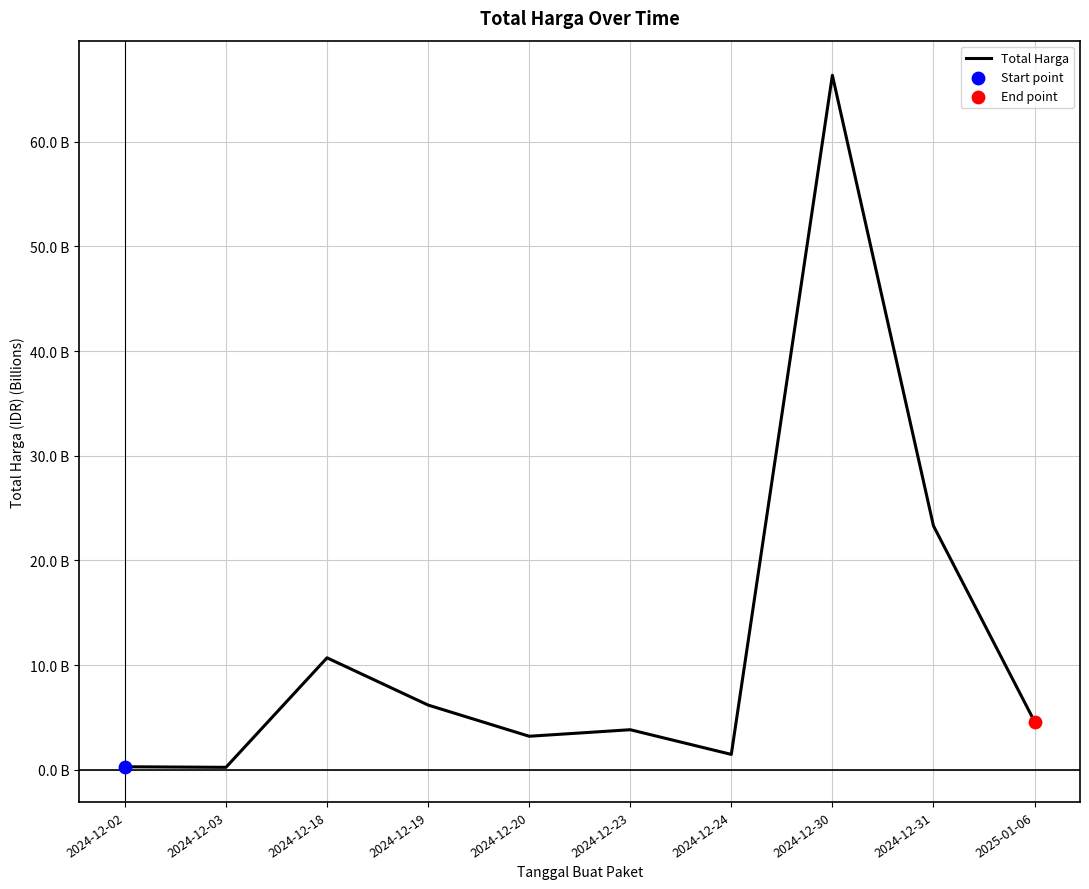

Between 2024-12-20 and 2024-12-19, which is larger?

2024-12-19